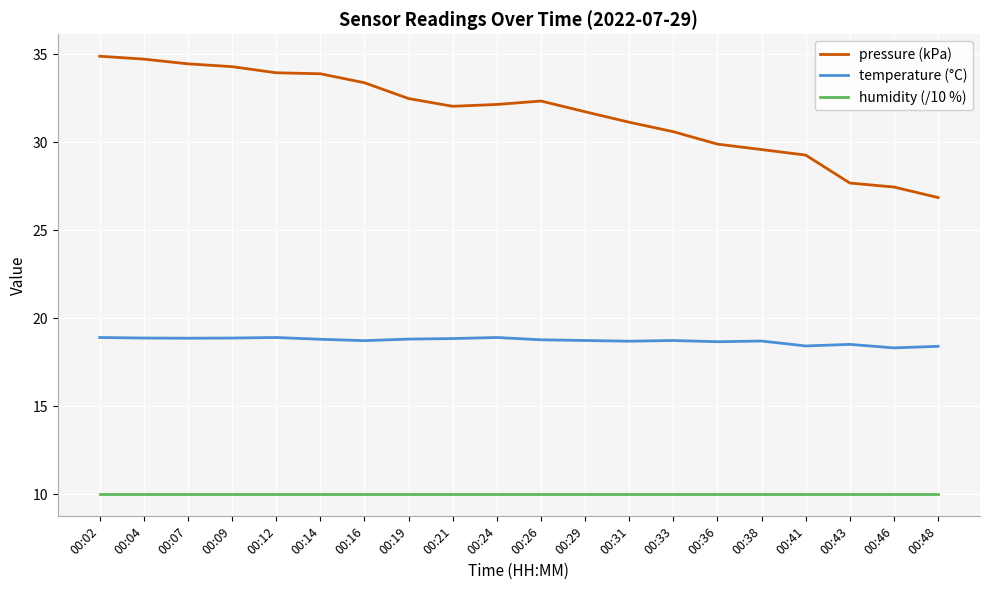

True or false: temperature (°C) has a value of 18.4 at 00:48.

True